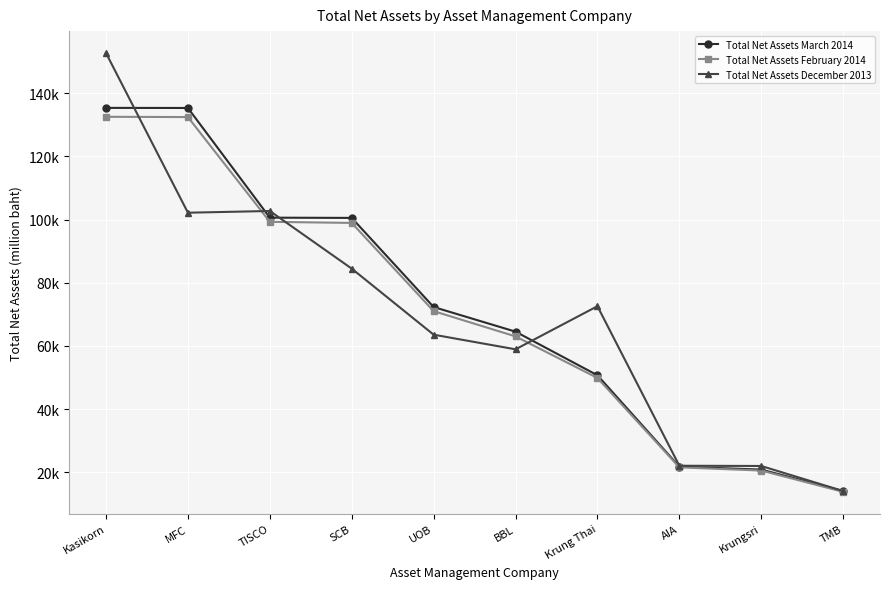

What is the difference between the maximum and minimum values in the Total Net Assets February 2014 series?

118673.3